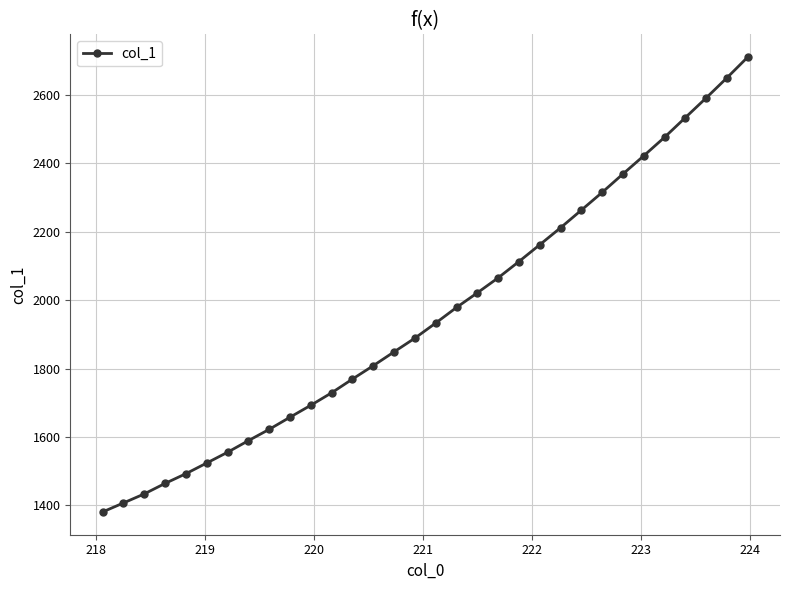

What is the average value?

1958.8